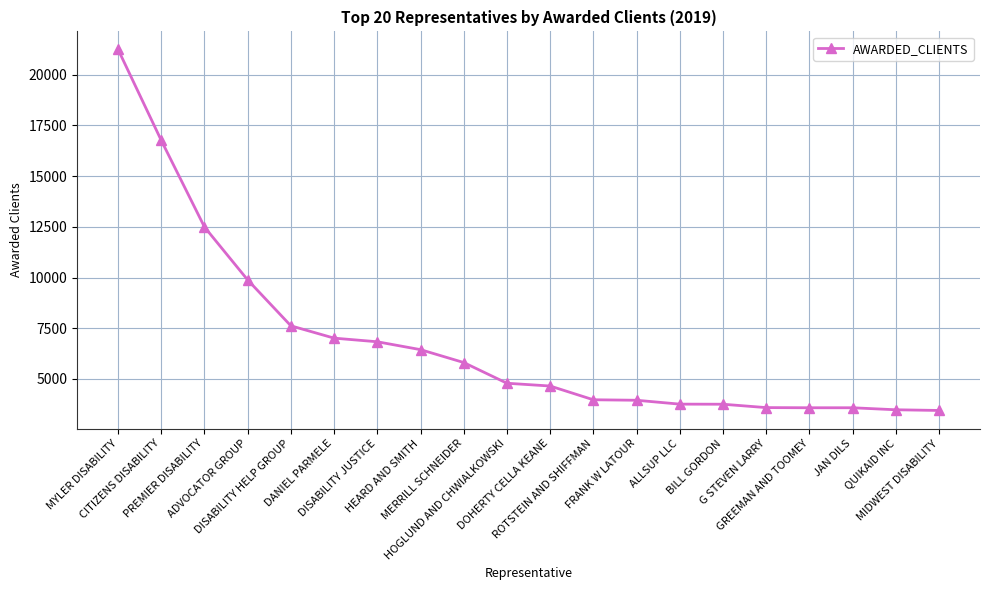

What is the label of the 3rd point from the right?

JAN DILS